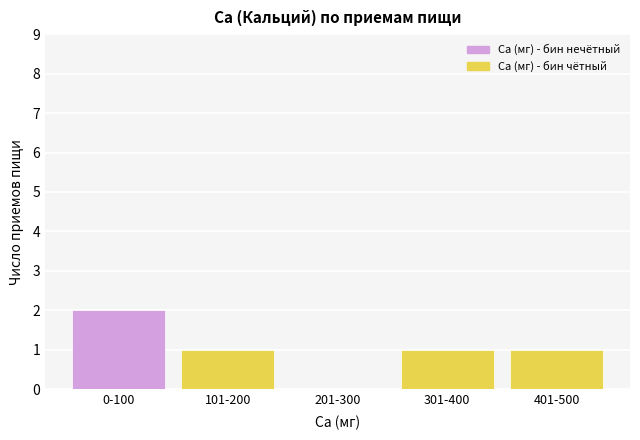

Reading left to right, list all the values displayed in this chart.

0-100=2	101-200=1	201-300=0	301-400=1	401-500=1